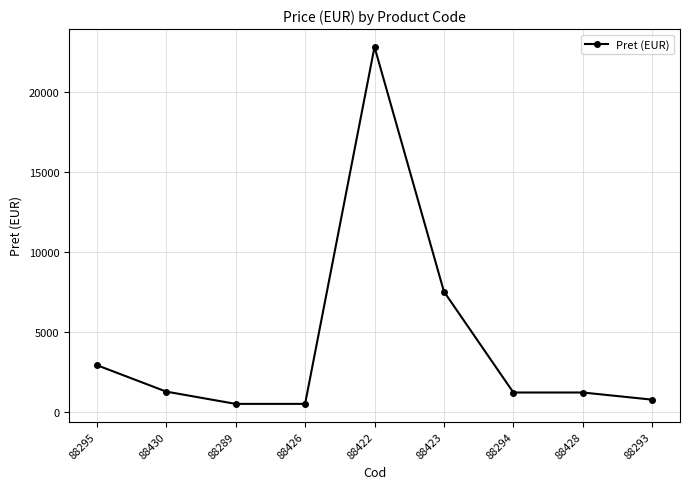

What position from the right is 88295?

9